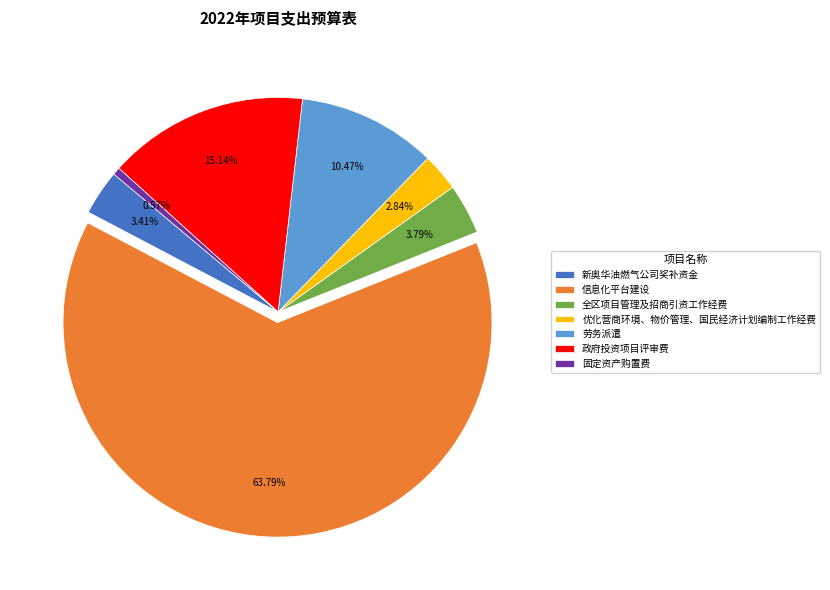

To the nearest percent, what is the average slice percentage?

14%